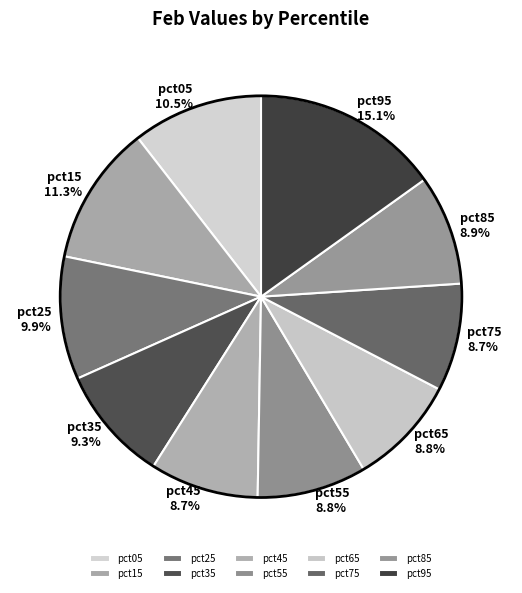

How many slices are in this pie chart?

10